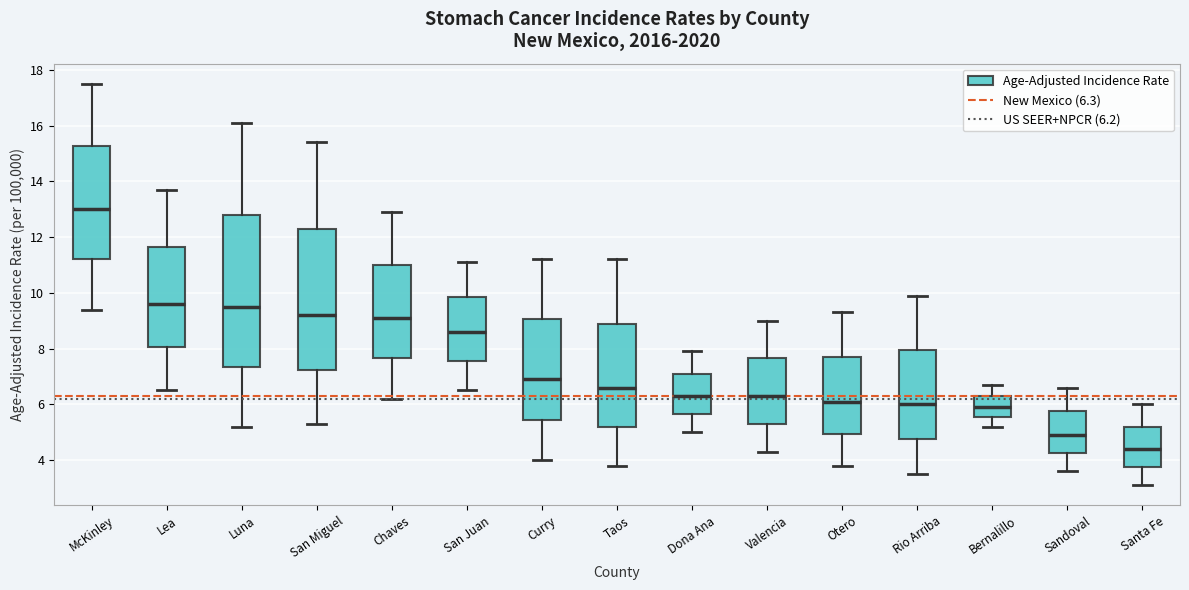

Which box's median line is the highest?

McKinley